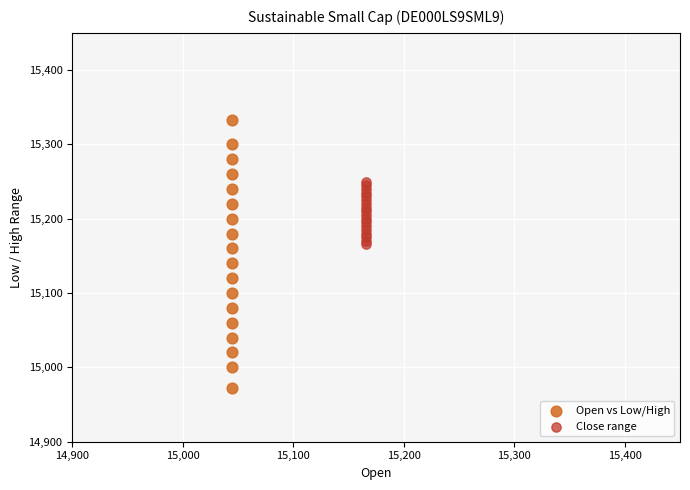

Which series has the largest Y range (max minus min)?

Open vs Low/High